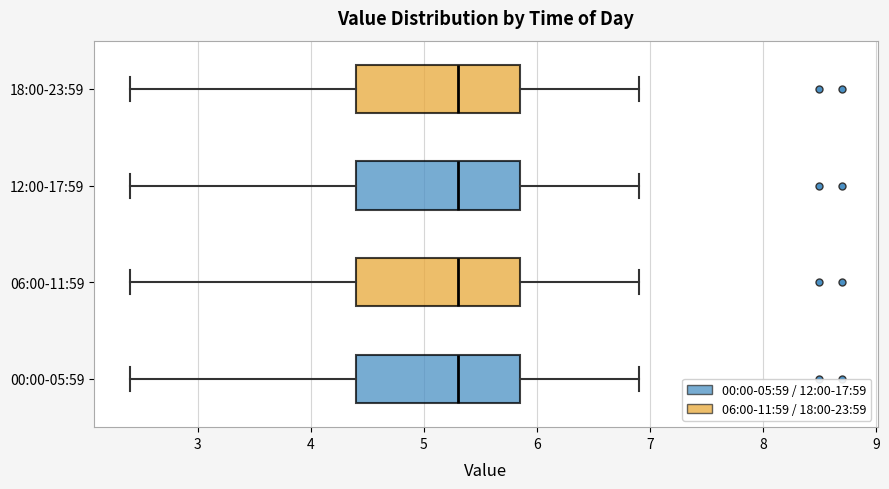

Where does the median line of the box for 06:00-11:59 sit on the x-axis? The values are not printed on the chart, so give them approximately, as read against the axis.

5.3